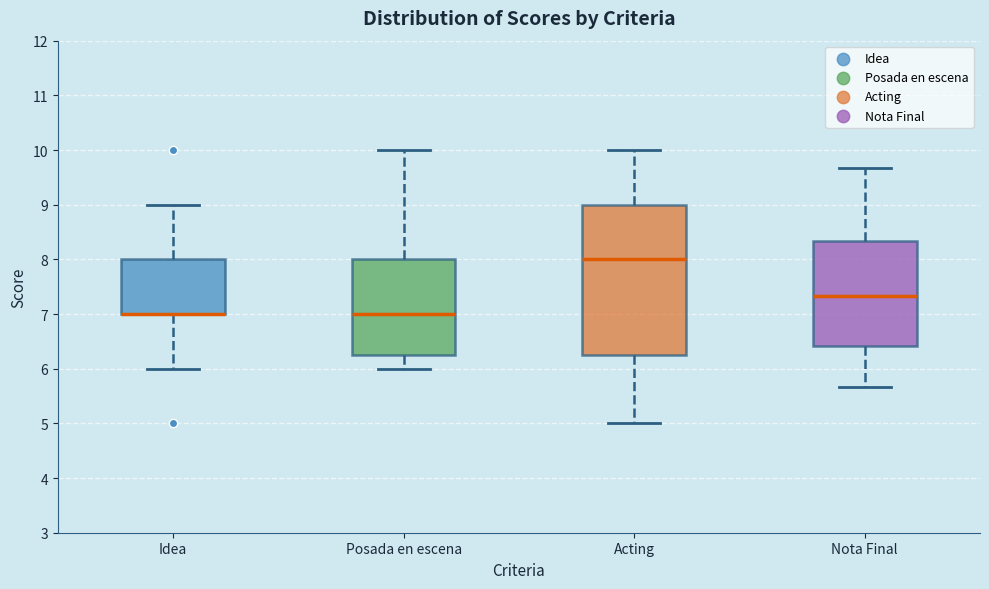

Comparing the boxes themselves (not the whiskers), which one is the tallest?

Acting